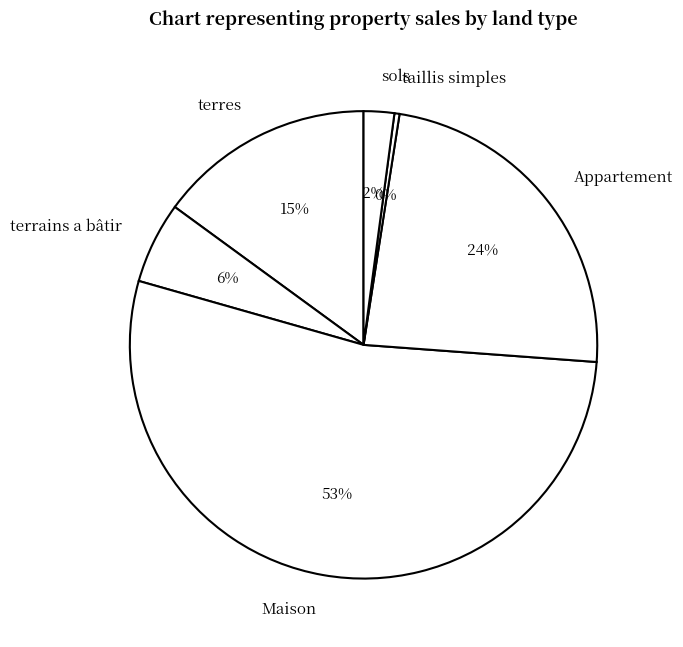

To the nearest percent, what is the average slice percentage?

17%